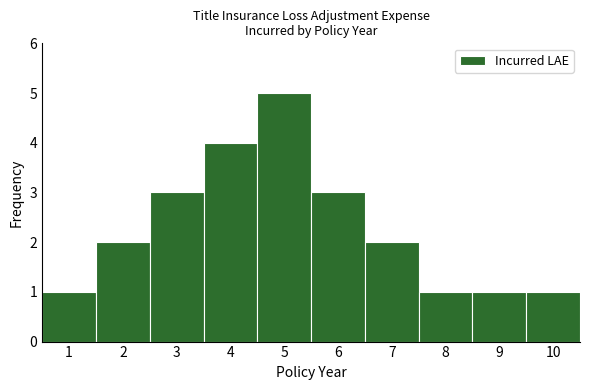

Reading left to right, list every bar in this chart as the range it spans on the x-axis followed by its height. The values are not printed on the chart, so give them approximately, as read against the axis.

0.5 to 1.5: 1
1.5 to 2.5: 2
2.5 to 3.5: 3
3.5 to 4.5: 4
4.5 to 5.5: 5
5.5 to 6.5: 3
6.5 to 7.5: 2
7.5 to 8.5: 1
8.5 to 9.5: 1
9.5 to 10.5: 1